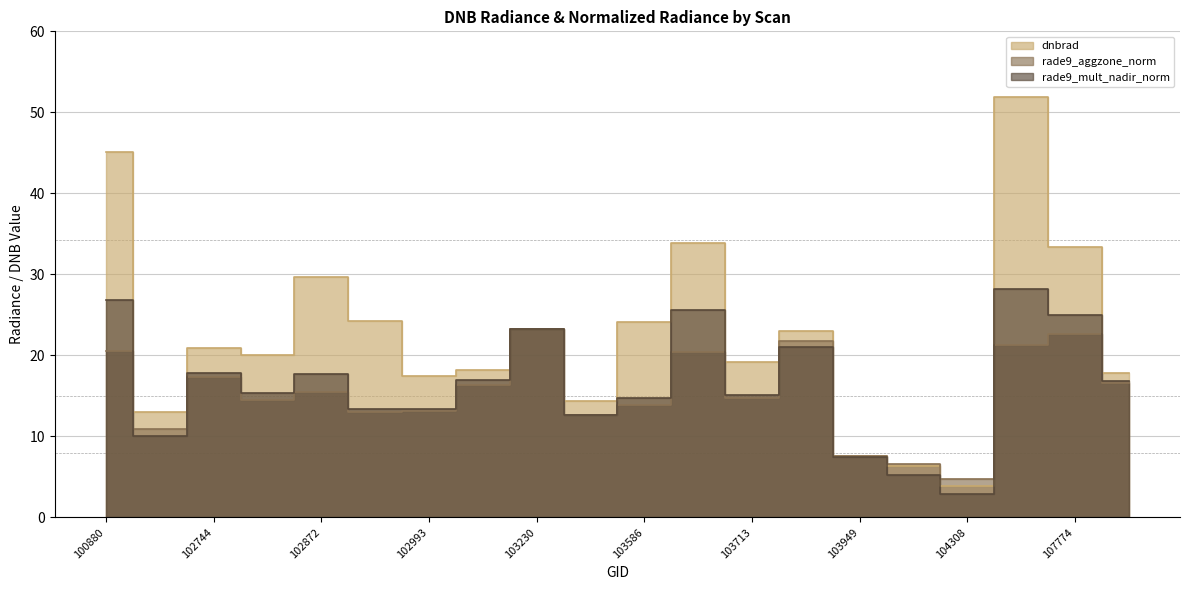

What are all the series names shown in the legend?

dnbrad, rade9_aggzone_norm, rade9_mult_nadir_norm